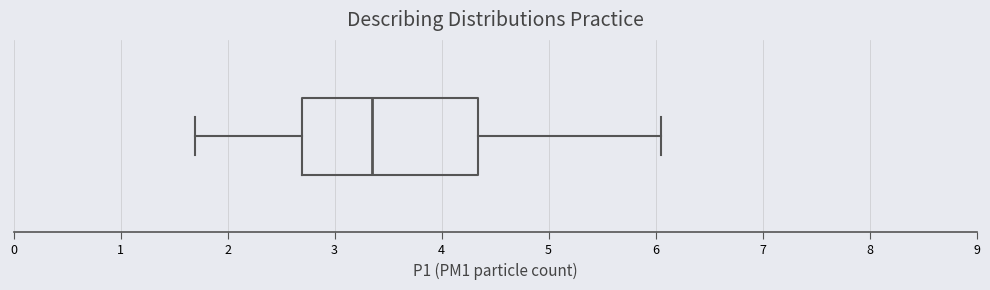

Where is the right edge of the box on the x-axis? The values are not printed on the chart, so give them approximately, as read against the axis.

4.3